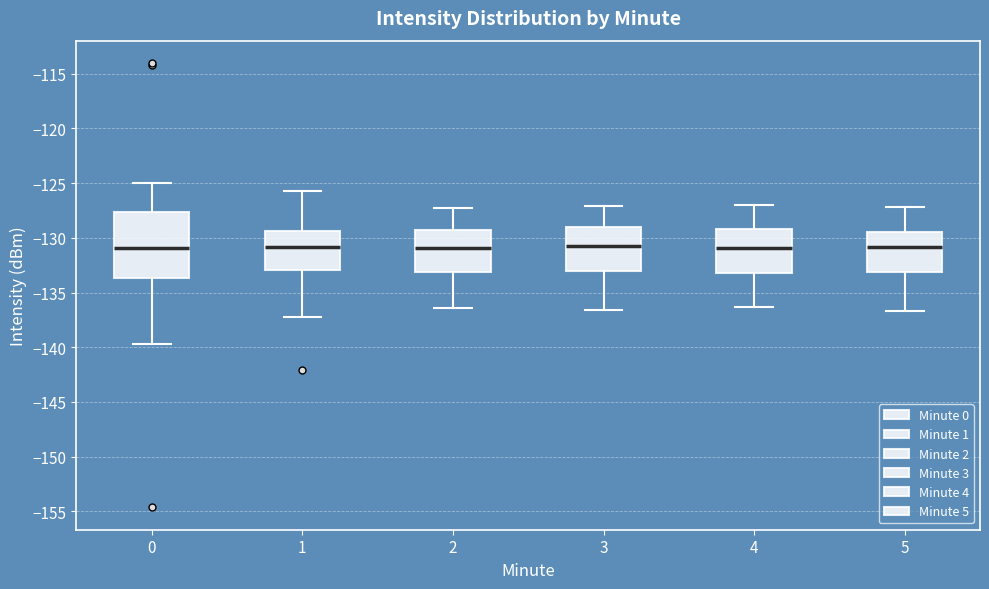

Reading left to right, transcribe this box plot: for each box, give where its median line is, the range the box spans, and where its two whiskers end, as read against the y-axis. The values are not printed on the chart, so give them approximately, as read against the axis.

0: median -131.0, box -133.5 to -127.5, whiskers -139.5 to -125.0
1: median -131.0, box -133.0 to -129.5, whiskers -137.0 to -125.5
2: median -131.0, box -133.0 to -129.0, whiskers -136.5 to -127.5
3: median -130.5, box -133.0 to -129.0, whiskers -136.5 to -127.0
4: median -131.0, box -133.0 to -129.0, whiskers -136.5 to -127.0
5: median -131.0, box -133.0 to -129.5, whiskers -136.5 to -127.0